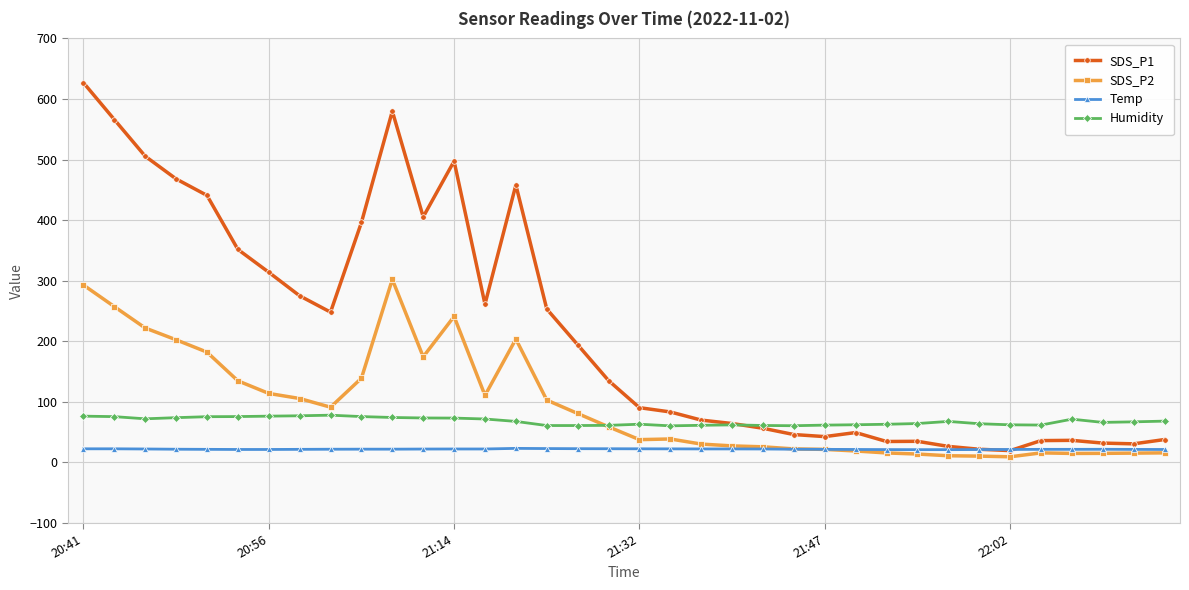

What is the maximum value for SDS_P2?

302.2